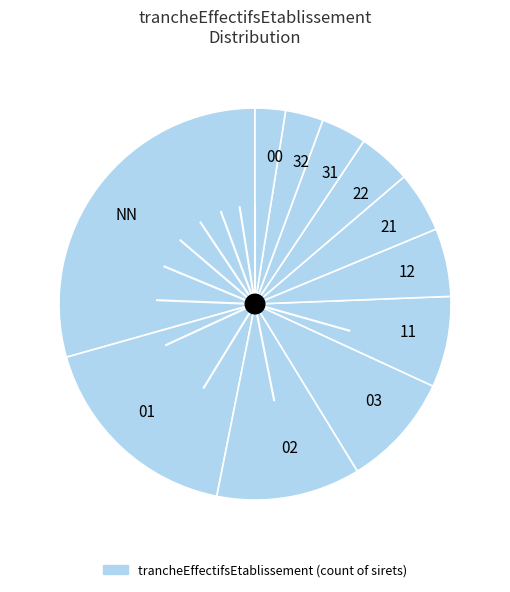

Rank the categories by value from highest to lowest.

NN, 01, 02, 03, 11, 12, 21, 22, 31, 32, 00